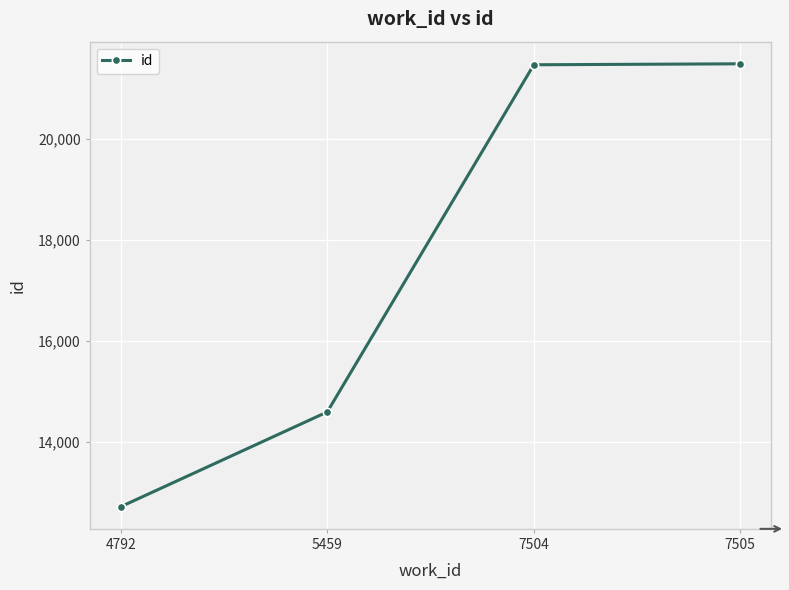

What is the ratio of the value at 4792 to the value at 5459?

0.9